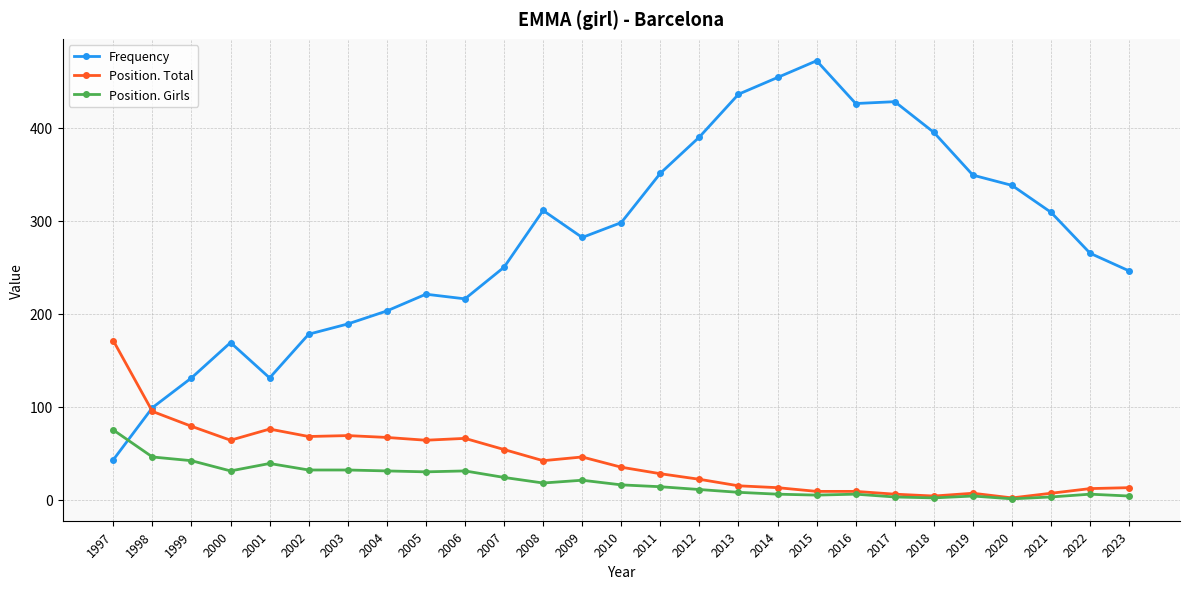

How many data points in Frequency are less than 282?

13